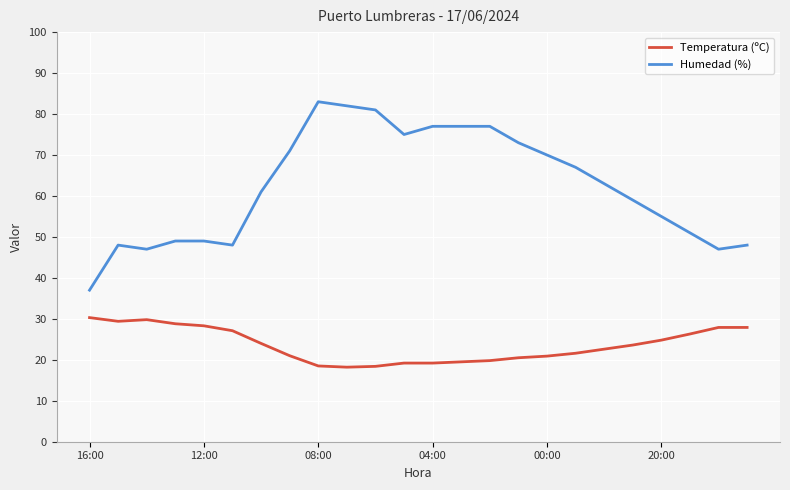

True or false: Temperatura (ºC) and Humedad (%) intersect in this chart.

False